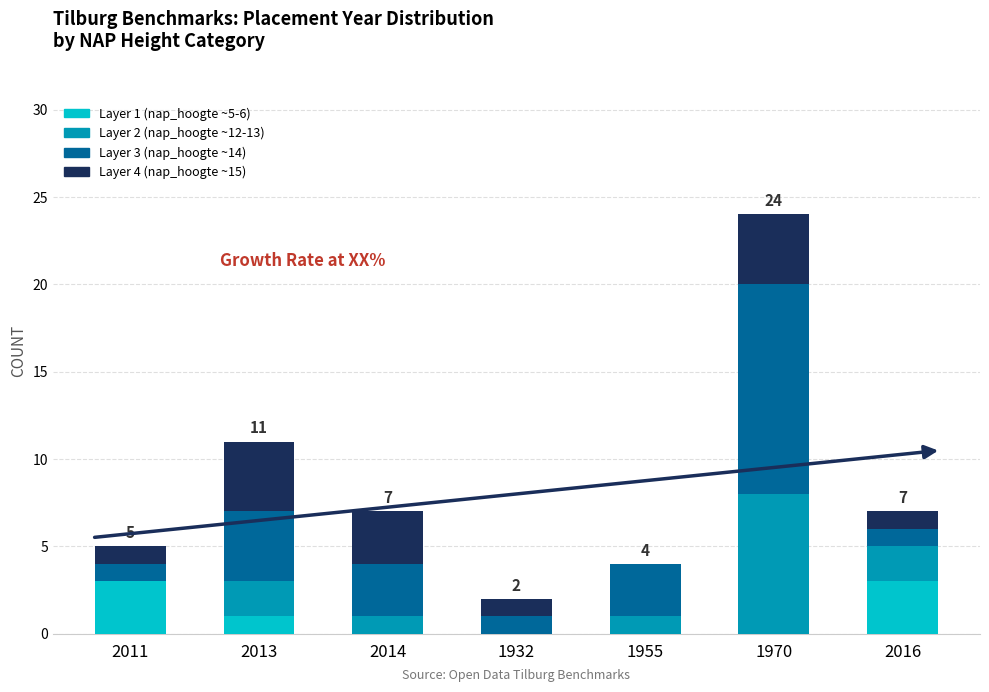

The Layer 1 (nap_hoogte ~5-6) series shows -1 at 1932. True or false?

False